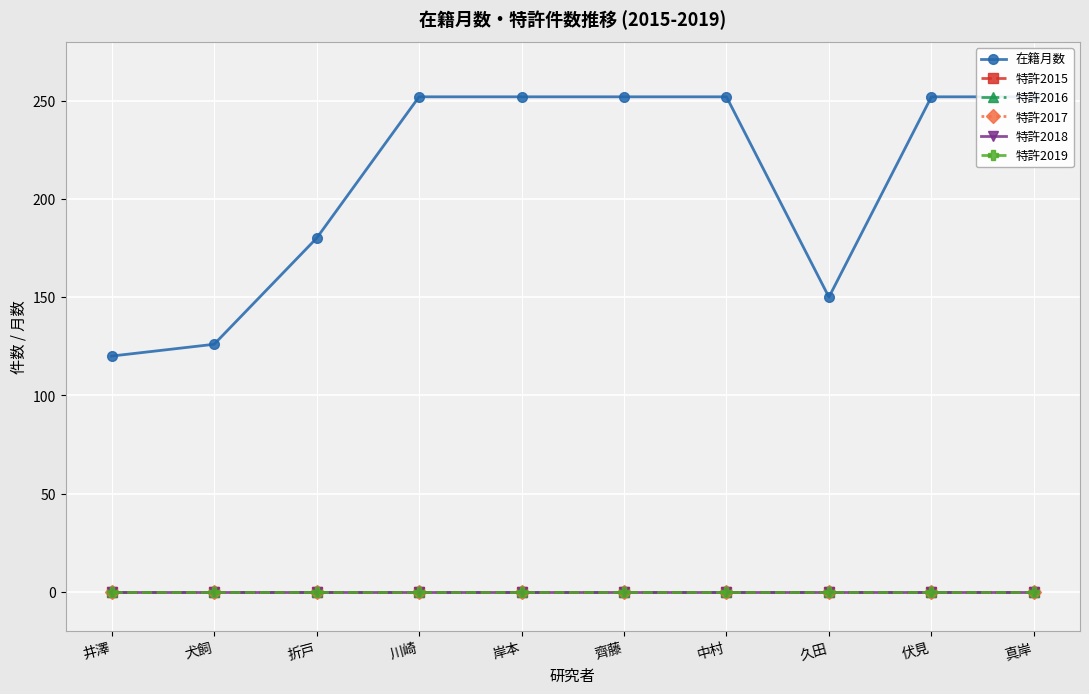

Which series has the largest total across all categories?

在籍月数